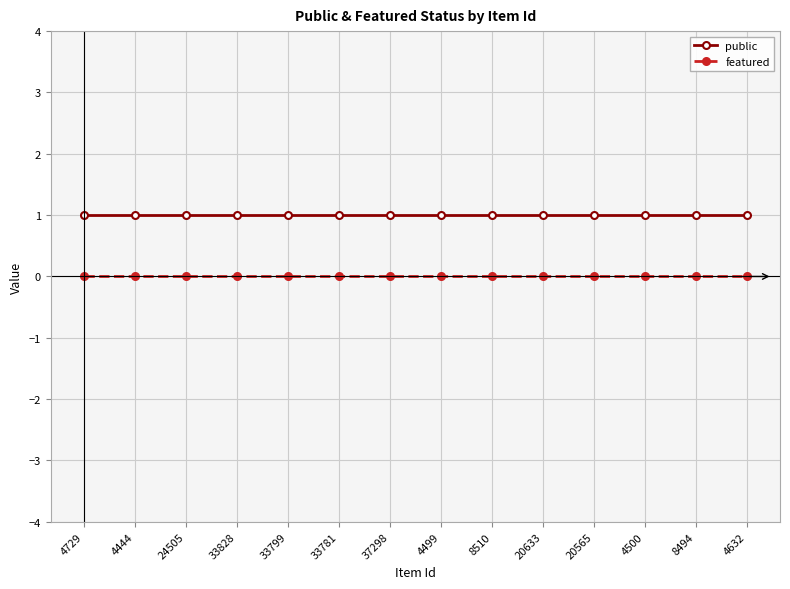

Rank the series at 4499 from lowest to highest value.

featured, public